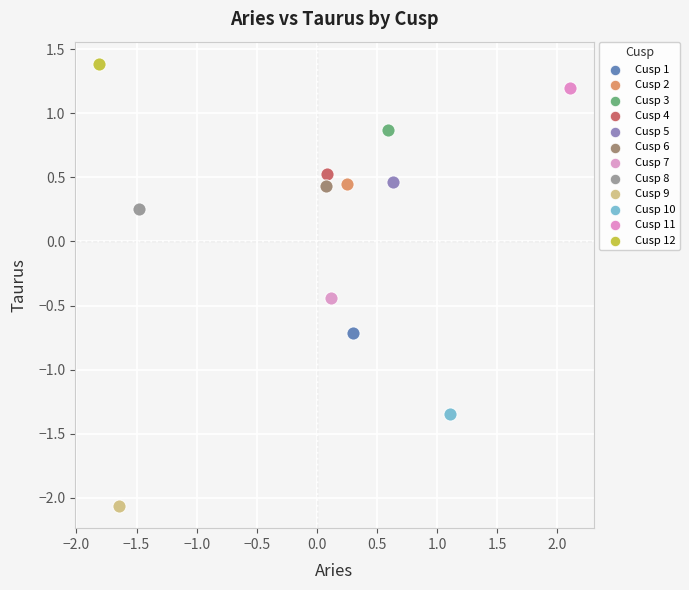

What are all the series names shown in the legend?

Cusp 1, Cusp 2, Cusp 3, Cusp 4, Cusp 5, Cusp 6, Cusp 7, Cusp 8, Cusp 9, Cusp 10, Cusp 11, Cusp 12